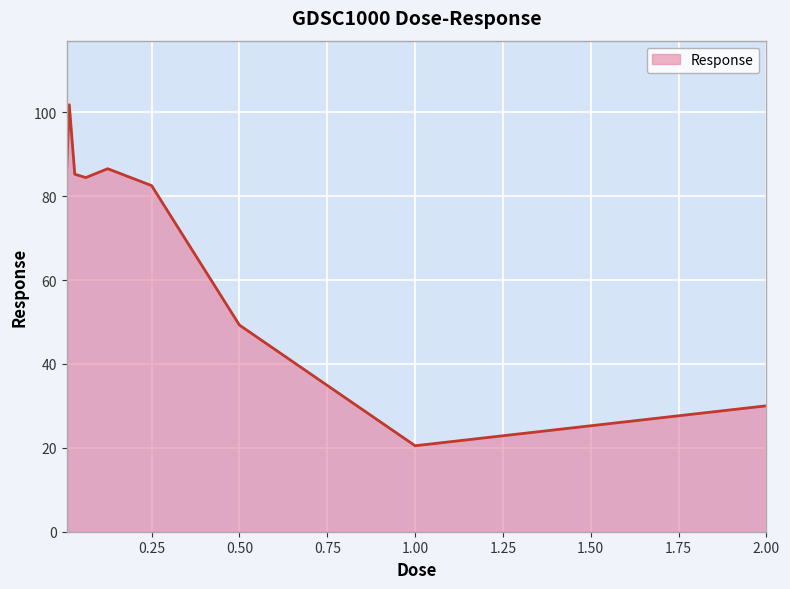

What is the difference between the maximum and minimum values?

81.3